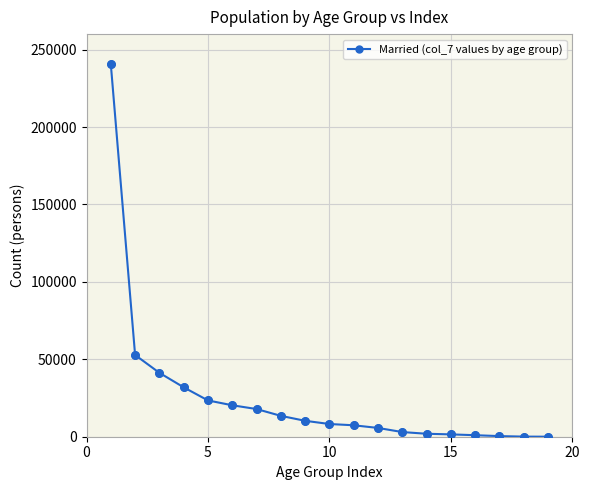

What is the difference between the maximum and minimum values?

240534